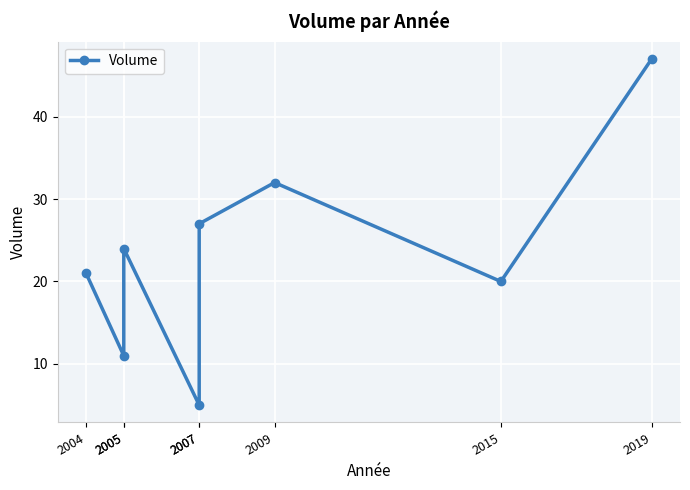

How many lines are shown in the chart?

1